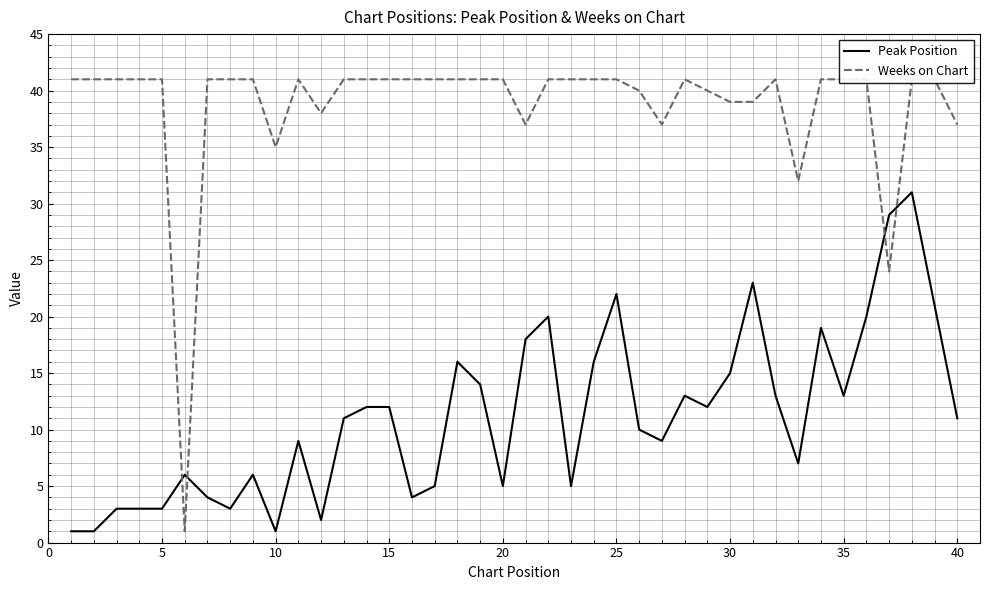

What is the maximum value for Peak Position?

31